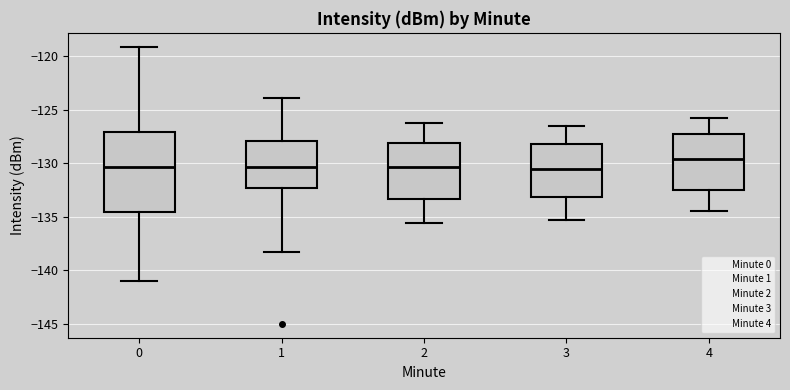

Which box is the tallest, from its lower edge to its upper edge?

0